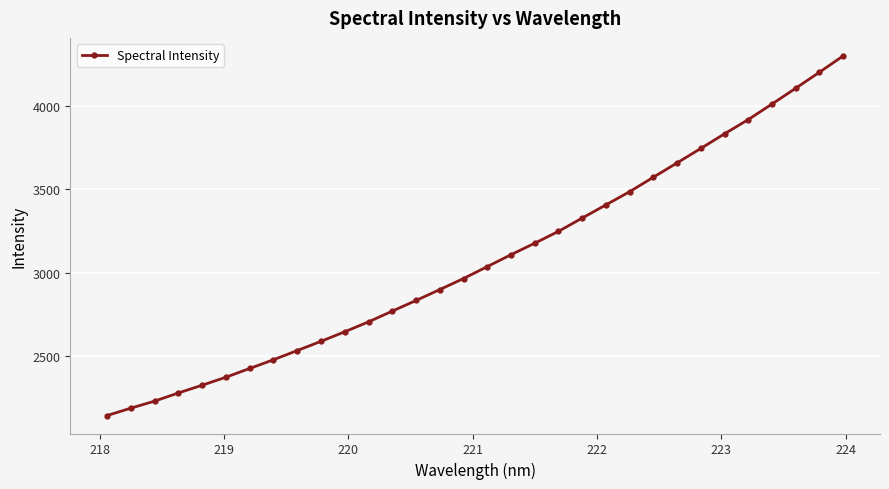

What is the average value?

3078.3